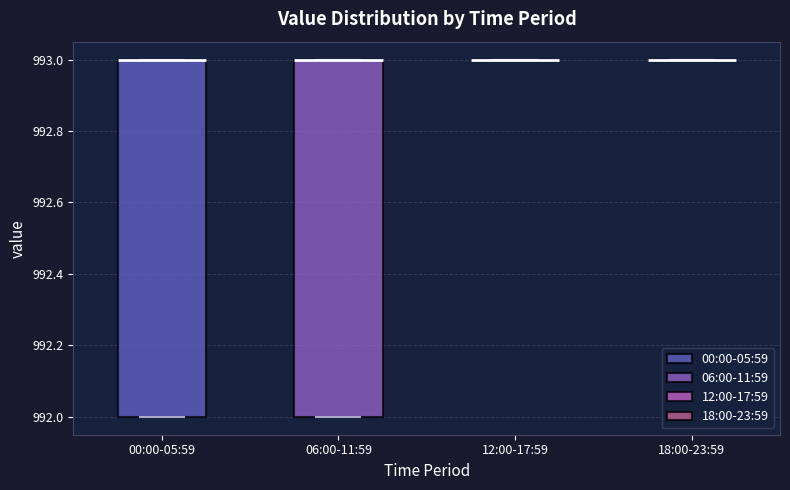

Reading left to right, transcribe this box plot: for each box, give where its median line is, the range the box spans, and where its two whiskers end, as read against the y-axis. The values are not printed on the chart, so give them approximately, as read against the axis.

00:00-05:59: median 993 (drawn on the box's upper edge), box 992 to 993, whiskers 992 to 993
06:00-11:59: median 993 (drawn on the box's upper edge), box 992 to 993, whiskers 992 to 993
12:00-17:59: box collapsed to a line at 993, whiskers 993 to 993
18:00-23:59: box collapsed to a line at 993, whiskers 993 to 993